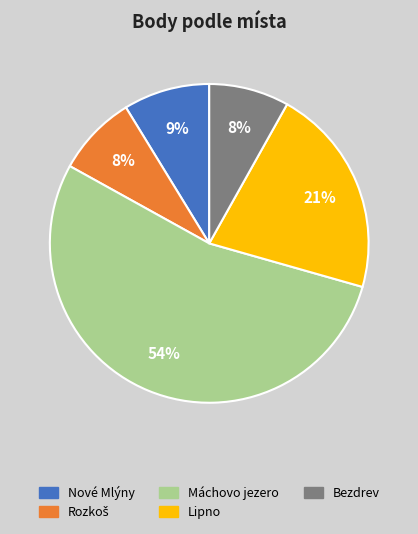

How many segments does this pie chart have?

5